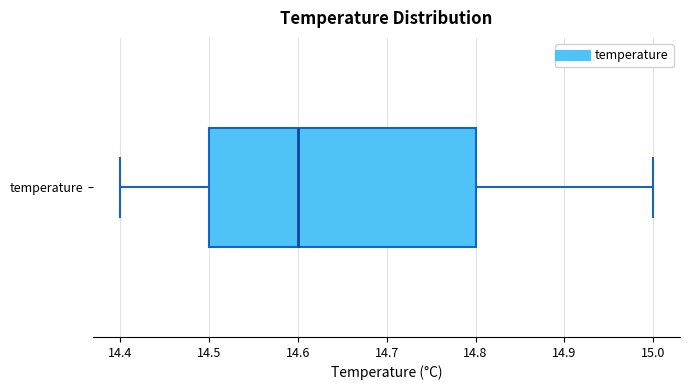

Where does the right whisker of the box for temperature end on the x-axis? The values are not printed on the chart, so give them approximately, as read against the axis.

15.0